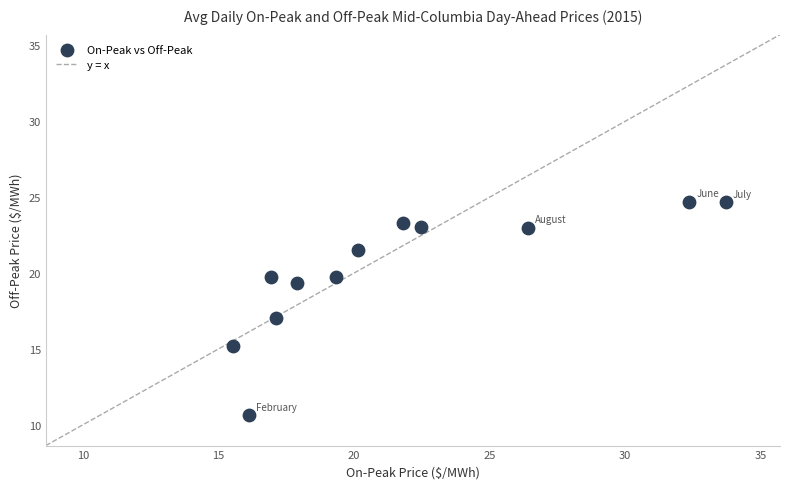

What is the average X value?

21.7